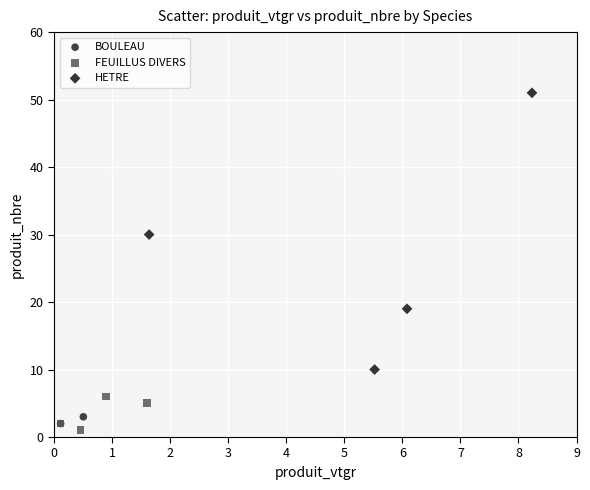

What are all the series names shown in the legend?

BOULEAU, FEUILLUS DIVERS, HETRE